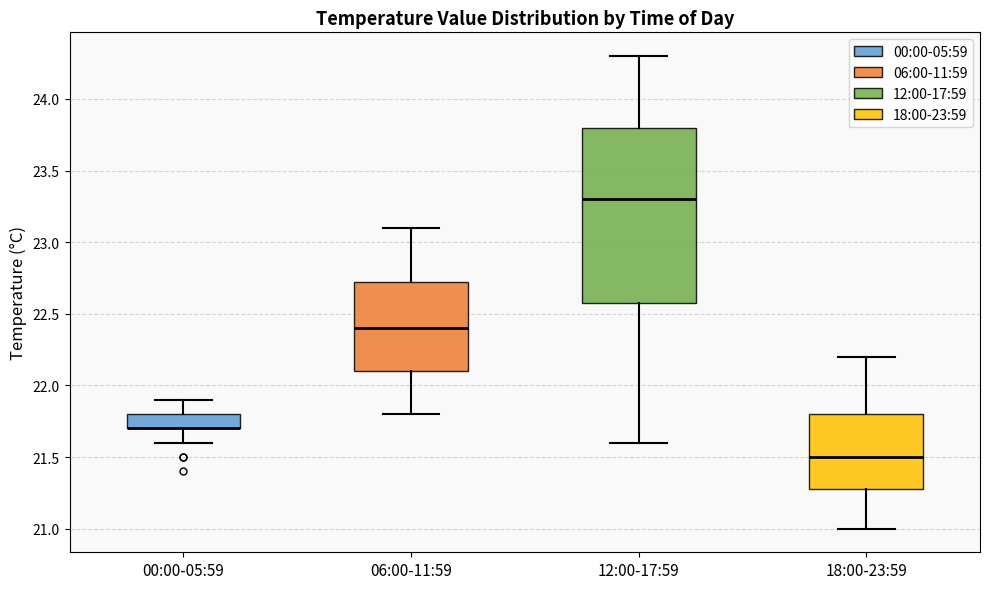

Reading left to right, read every box against the y-axis: the position of its median line, the range the box covers, and the ends of its whiskers. The values are not printed on the chart, so give them approximately, as read against the axis.

00:00-05:59: median 21.70 (drawn on the box's lower edge), box 21.70 to 21.80, whiskers 21.60 to 21.90
06:00-11:59: median 22.40, box 22.10 to 22.75, whiskers 21.80 to 23.10
12:00-17:59: median 23.30, box 22.60 to 23.80, whiskers 21.60 to 24.30
18:00-23:59: median 21.50, box 21.30 to 21.80, whiskers 21.00 to 22.20